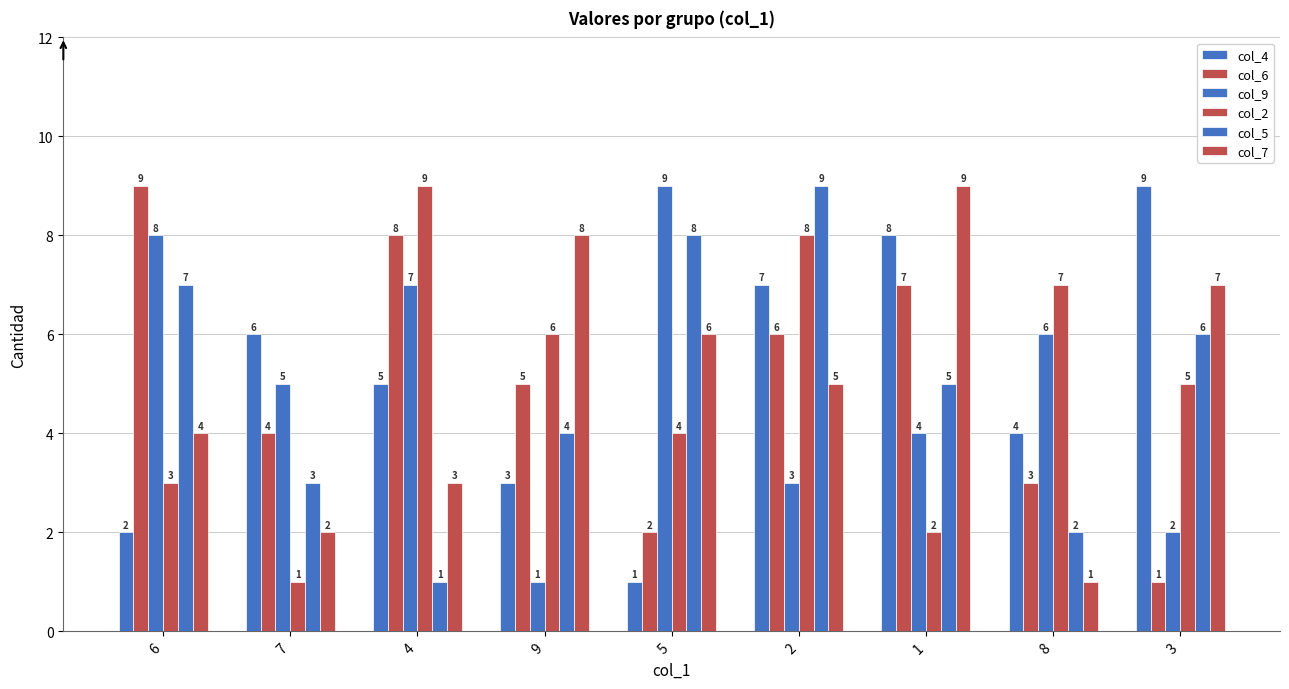

Count the number of categories in the chart.

9